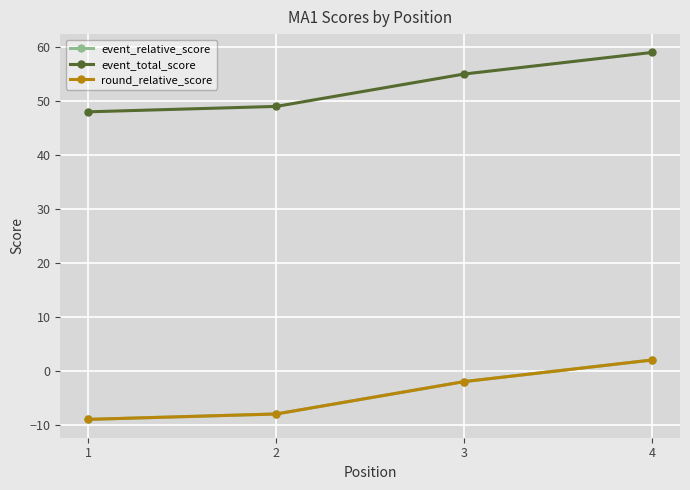

What is the maximum value for event_relative_score?

2